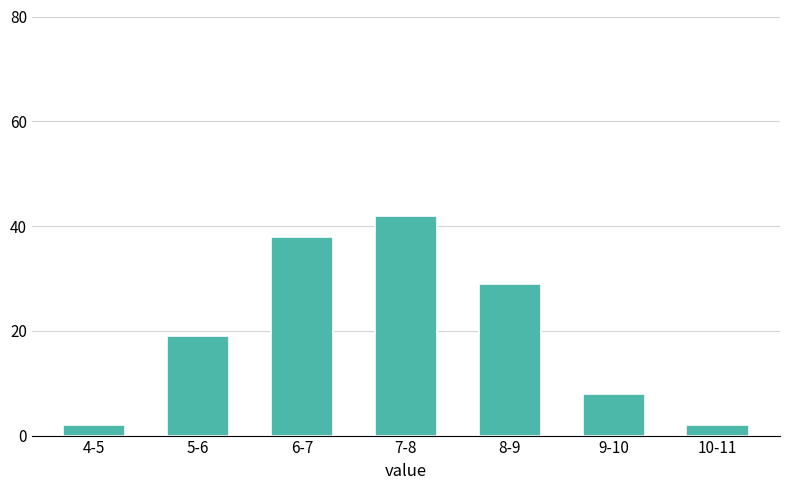

Reading left to right, transcribe all the data shown in this chart.

2	19	38	42	29	8	2